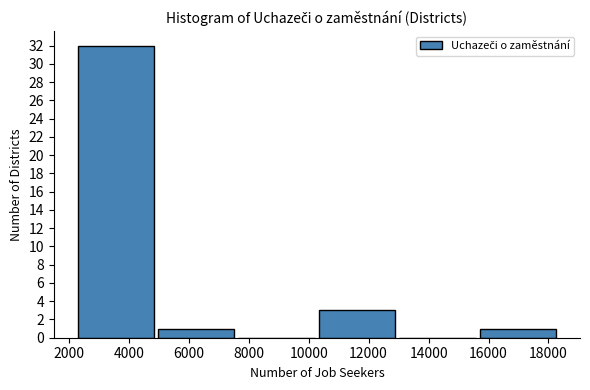

Reading left to right, list every bar in this chart as the range it spans on the x-axis followed by its height. Neither the bar edges nor the heights are printed on the chart, so give them approximately, as read against the axes.

2200 to 5000: 32
5000 to 7600: 1
7600 to 10400: 0
10400 to 13000: 3
13000 to 15800: 0
15800 to 18400: 1